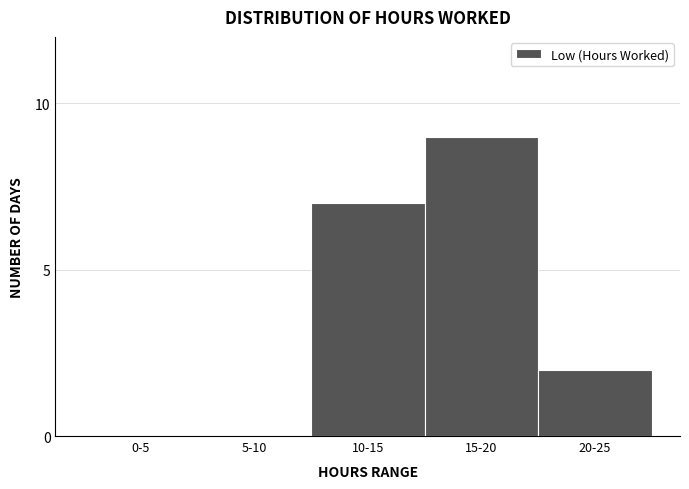

Reading right to left, transcribe all the data shown in this chart.

20-25=2	15-20=9	10-15=7	5-10=0	0-5=0